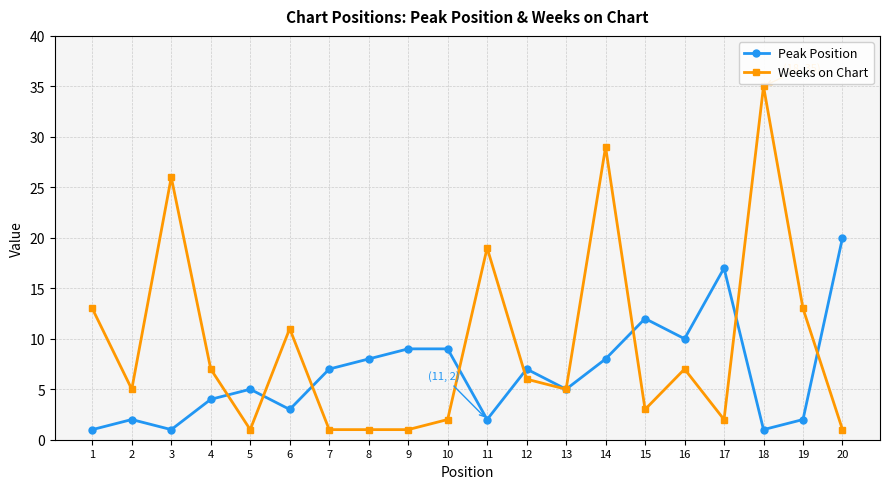

What are all the series names shown in the legend?

Peak Position, Weeks on Chart